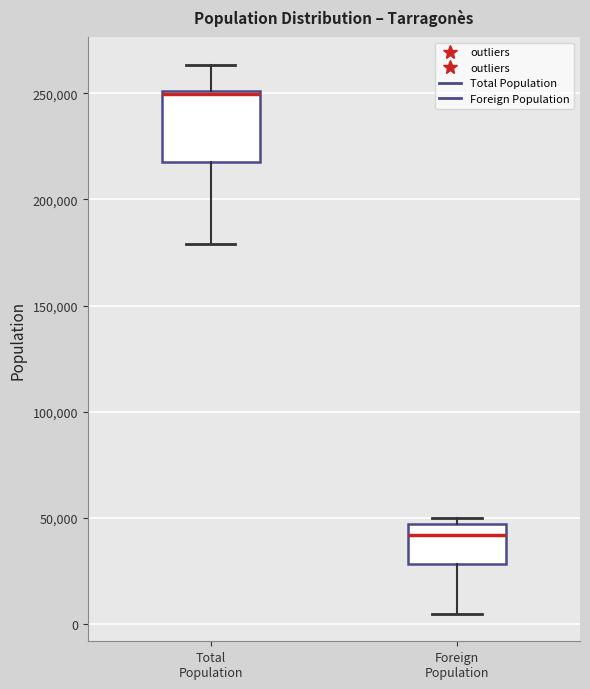

Which box's median line is the highest?

Total Population